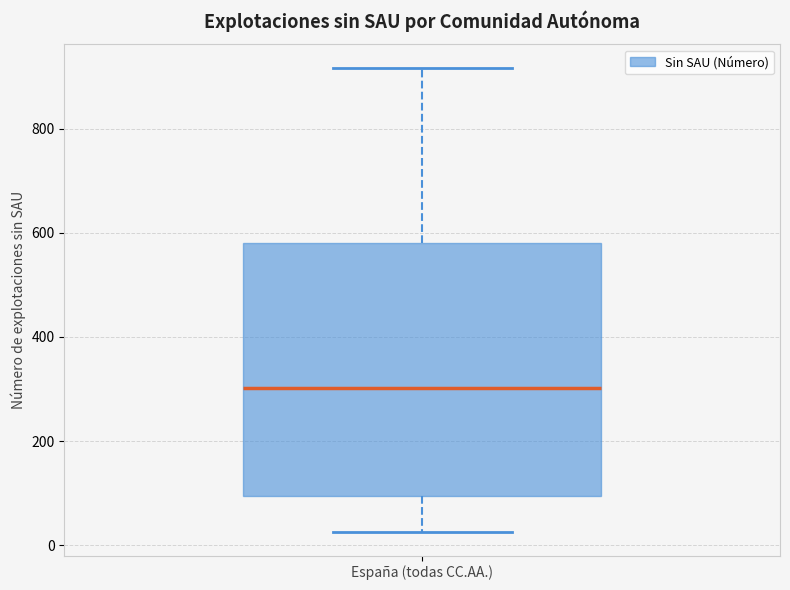

Where is the lower edge of the box for España (todas CC.AA.) on the y-axis? The values are not printed on the chart, so give them approximately, as read against the axis.

100